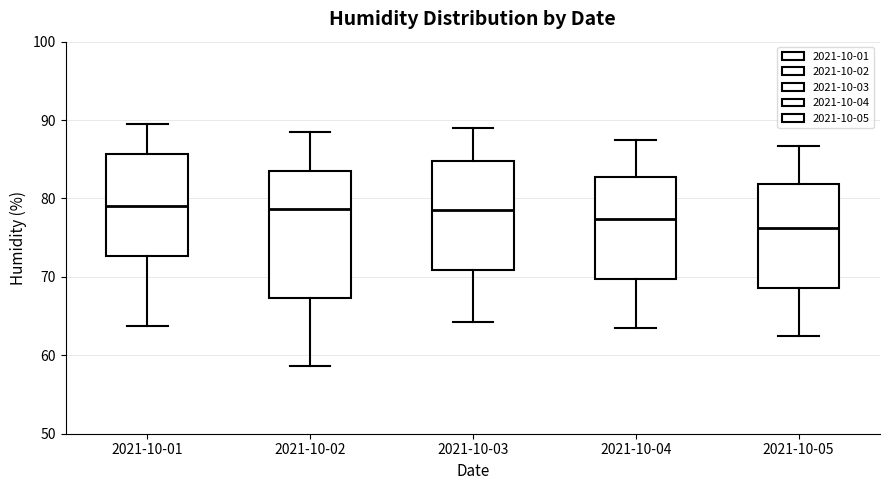

Reading left to right, transcribe this box plot: for each box, give where its median line is, the range the box spans, and where its two whiskers end, as read against the y-axis. The values are not printed on the chart, so give them approximately, as read against the axis.

2021-10-01: median 79, box 73 to 86, whiskers 64 to 90
2021-10-02: median 79, box 67 to 84, whiskers 59 to 89
2021-10-03: median 79, box 71 to 85, whiskers 64 to 89
2021-10-04: median 77, box 70 to 83, whiskers 64 to 88
2021-10-05: median 76, box 69 to 82, whiskers 62 to 87